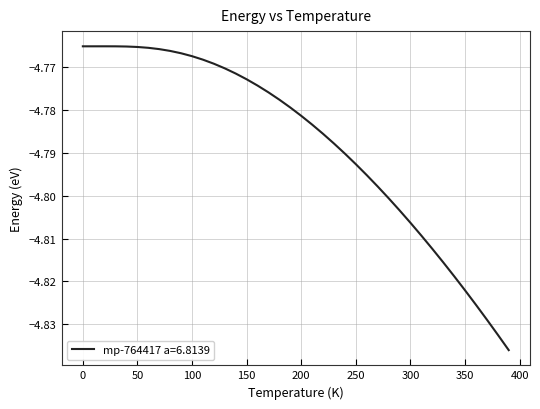

How many series are shown in this chart?

1